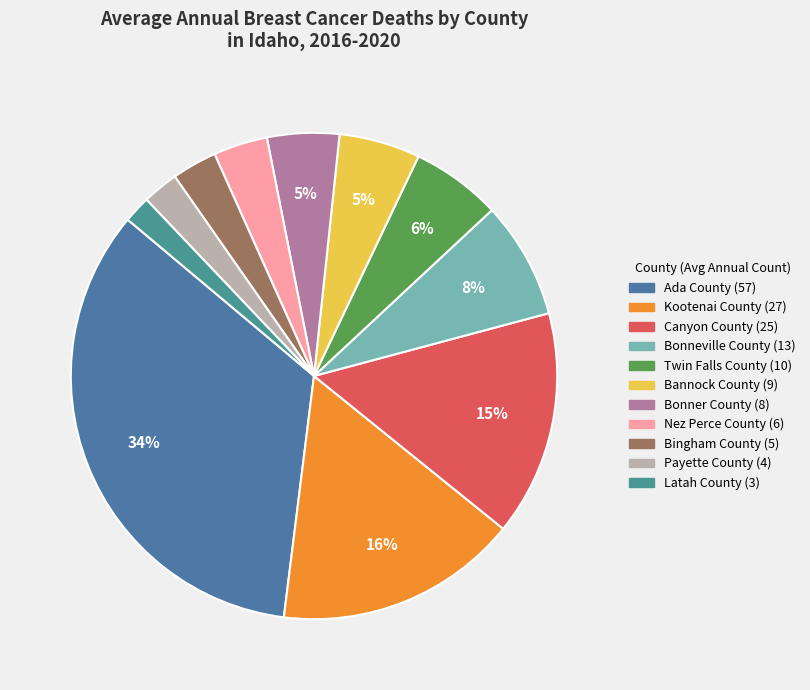

Combined, what portion of the pie is Payette County and Bonner County?

7.2%